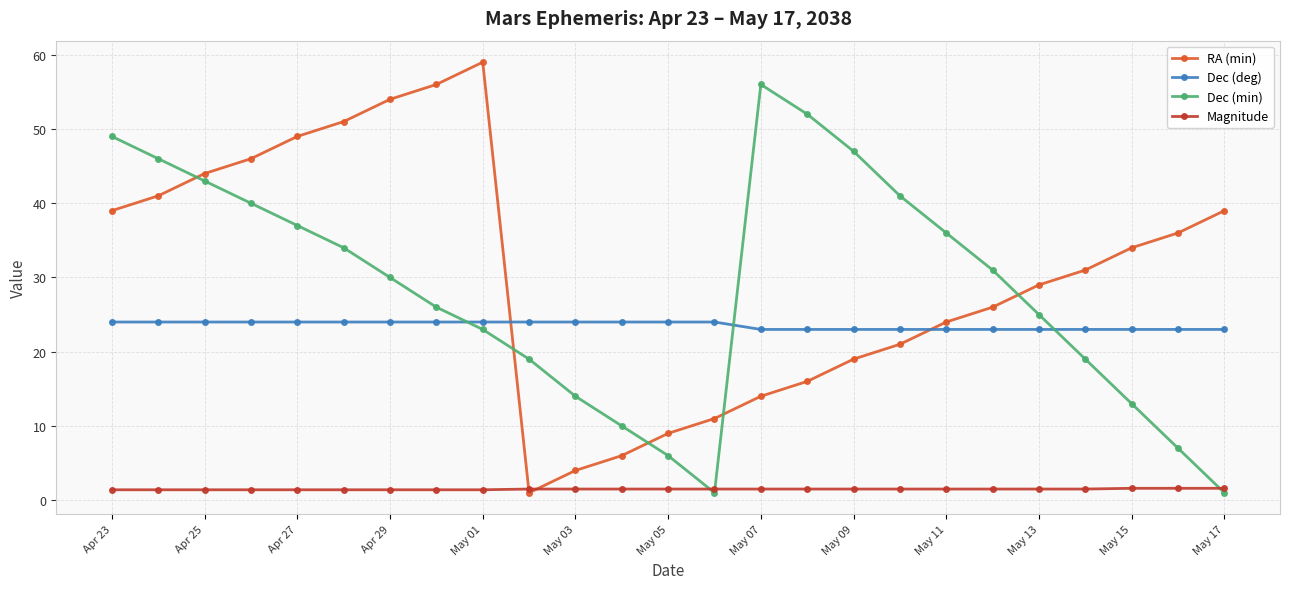

What is the value of the Dec (deg) point at the 17th from the left?

23.0